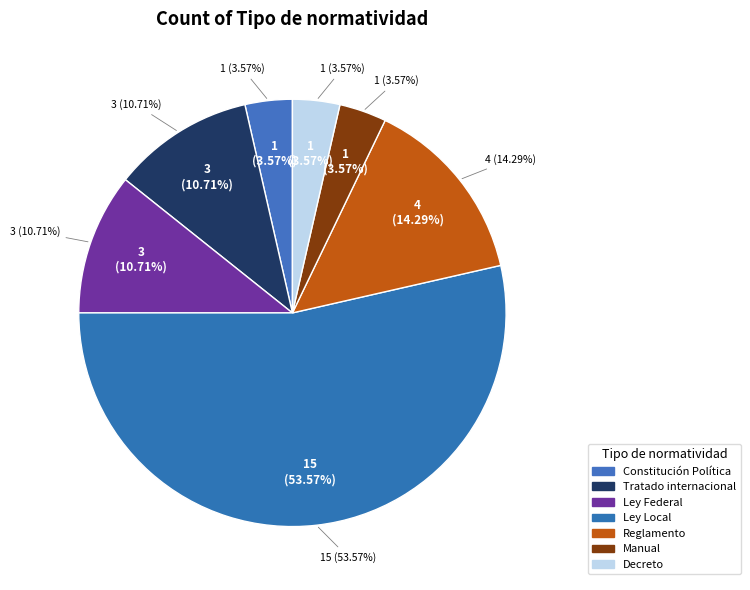

Rank the categories by value from lowest to highest.

Constitución Política, Manual, Decreto, Tratado internacional, Ley Federal, Reglamento, Ley Local